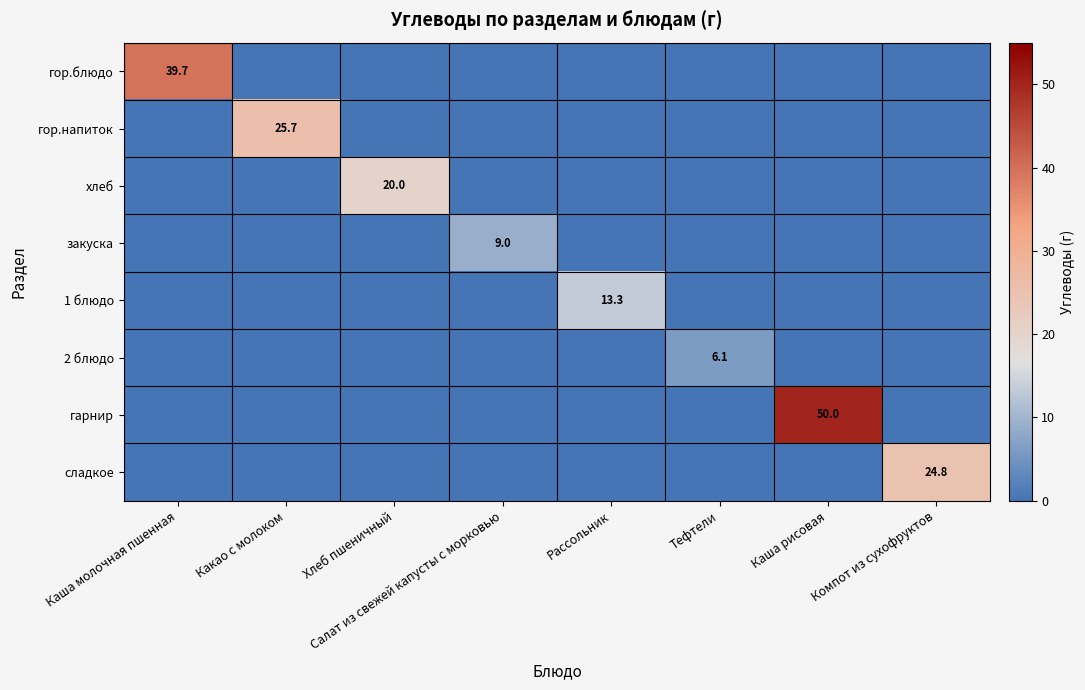

Which series has the widest spread of values?

гарнир